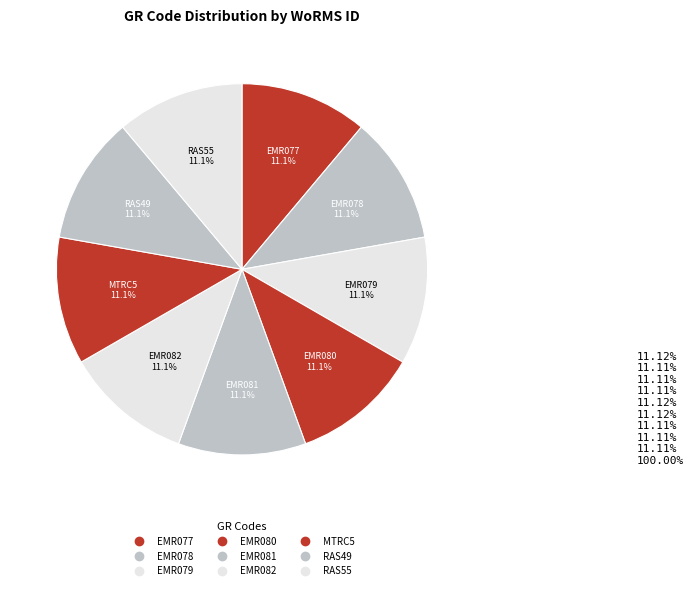

To the nearest percent, what is the average slice percentage?

11%